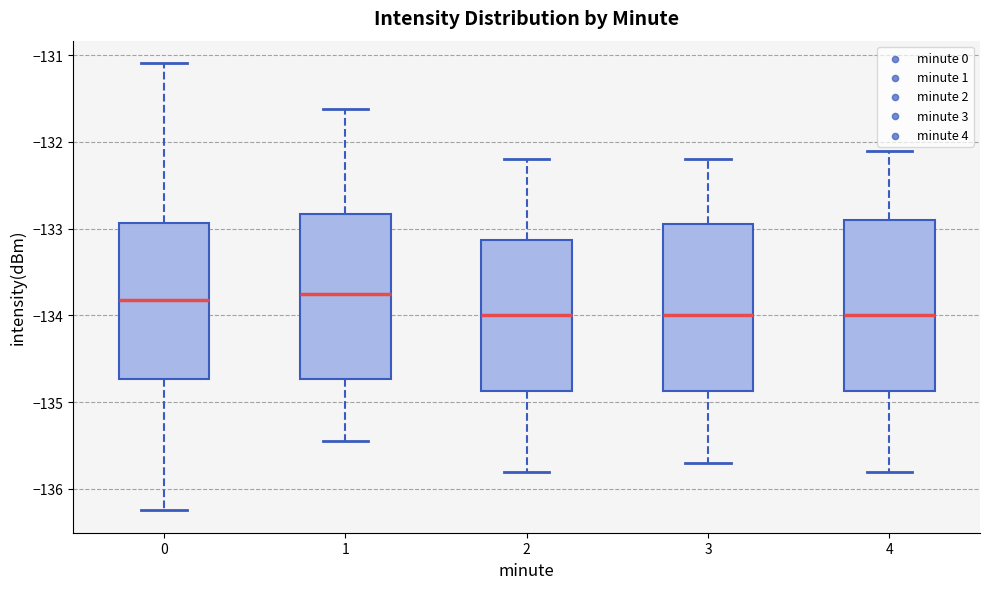

Reading left to right, read every box against the y-axis: the position of its median line, the range the box covers, and the ends of its whiskers. The values are not printed on the chart, so give them approximately, as read against the axis.

0: median -133.8, box -134.7 to -132.9, whiskers -136.2 to -131.1
1: median -133.7, box -134.7 to -132.8, whiskers -135.4 to -131.6
2: median -134.0, box -134.9 to -133.1, whiskers -135.8 to -132.2
3: median -134.0, box -134.9 to -132.9, whiskers -135.7 to -132.2
4: median -134.0, box -134.9 to -132.9, whiskers -135.8 to -132.1